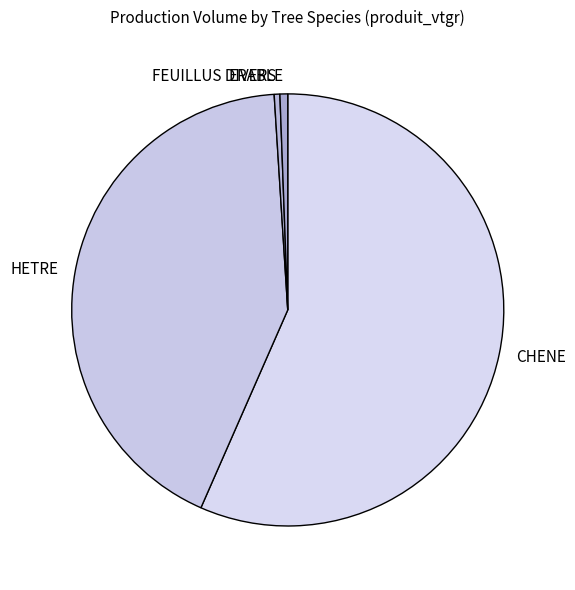

Is there any slice that represents more than half of the pie?

Yes